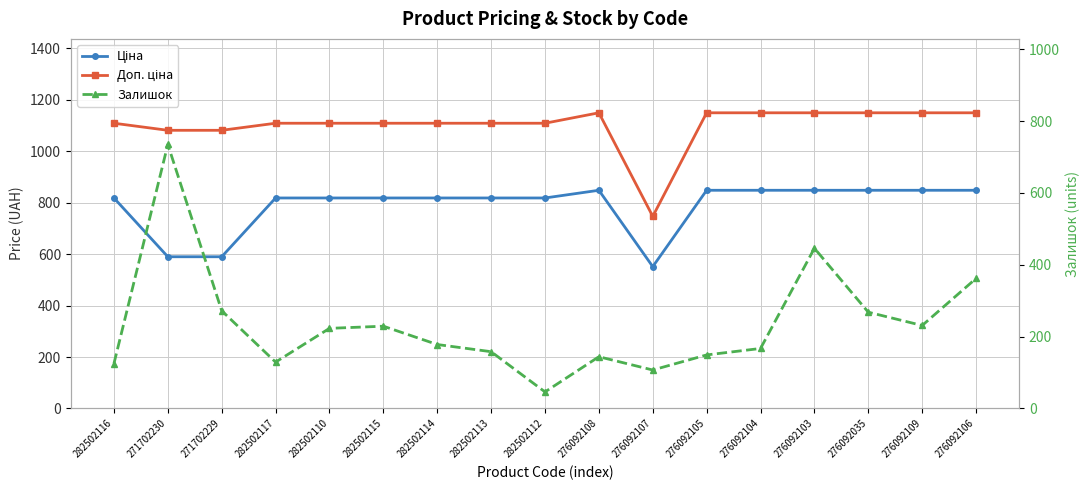

At which label does Доп. ціна first exceed 1109?

282502116